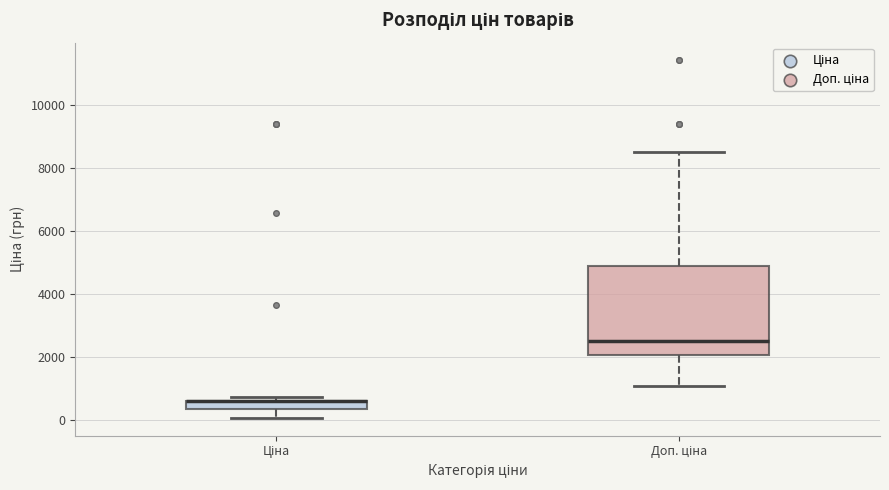

Where does the median line of the box for Доп. ціна sit on the y-axis? The values are not printed on the chart, so give them approximately, as read against the axis.

2400